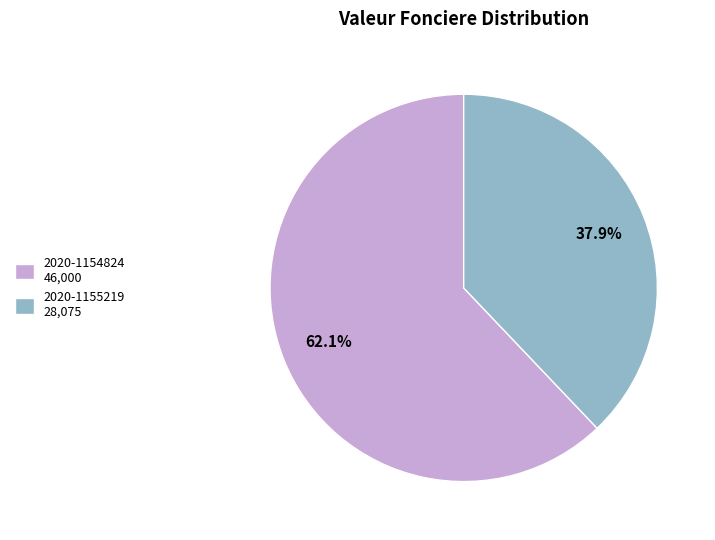

Does 2020-1155219 represent more than half of the total?

No